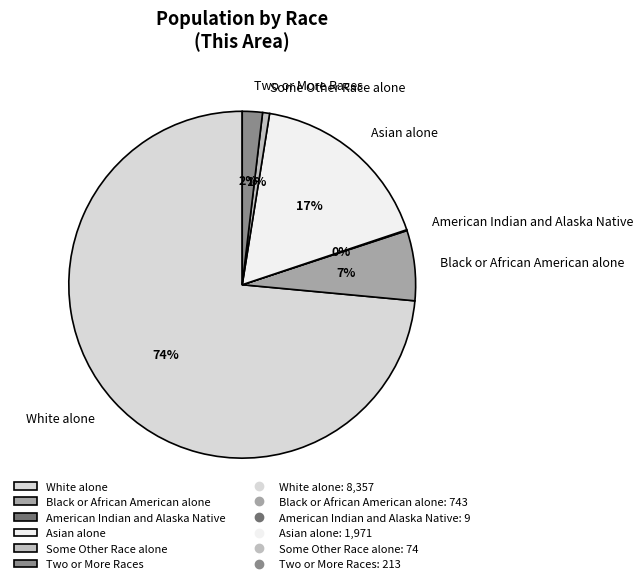

Is it true that Black or African American alone is 7% of the pie?

True